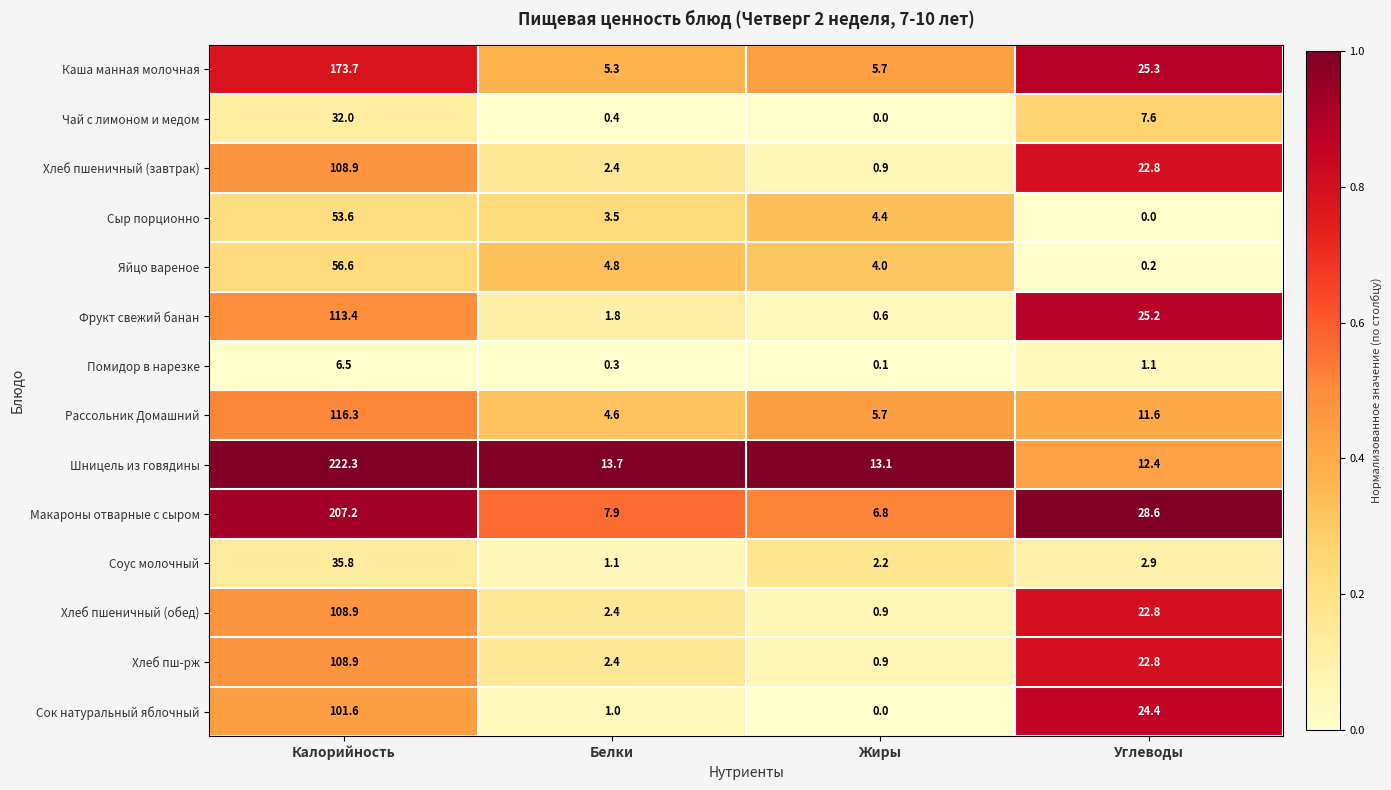

Which category has the highest value in the Хлеб пш-рж series?

Калорийность